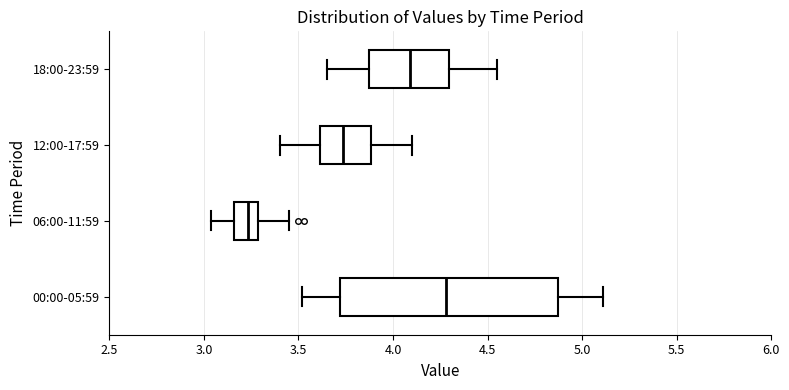

Where is the left edge of the box for 06:00-11:59 on the x-axis? The values are not printed on the chart, so give them approximately, as read against the axis.

3.15